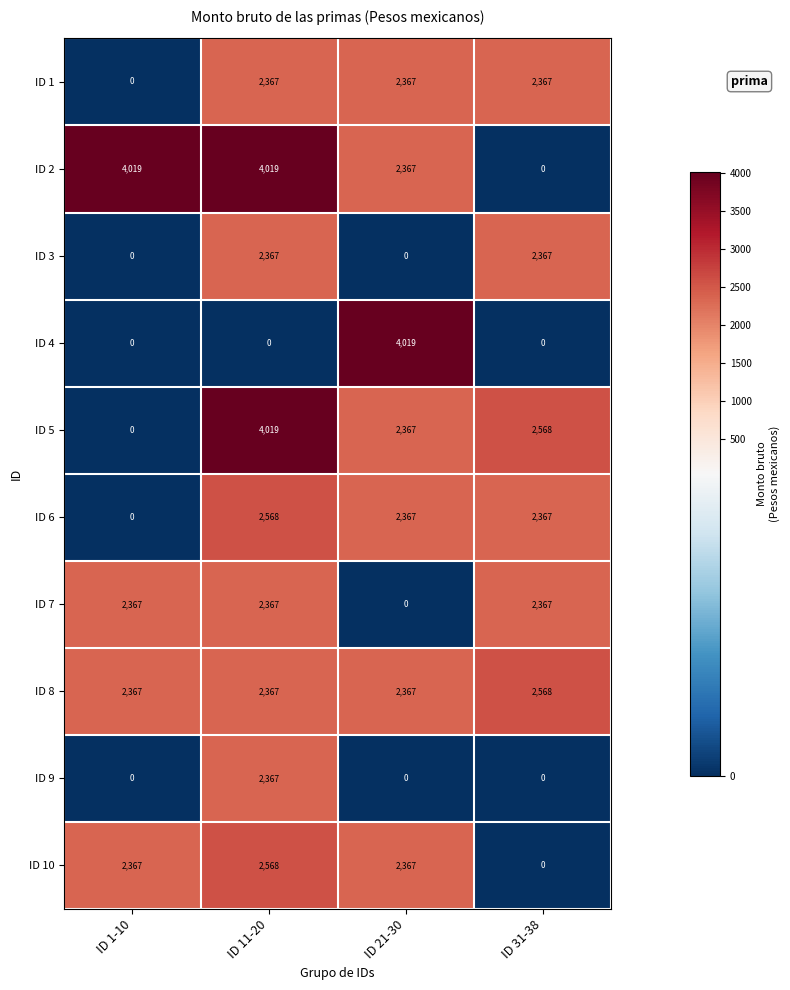

What is the total value across all series at ID 31-38?

14604